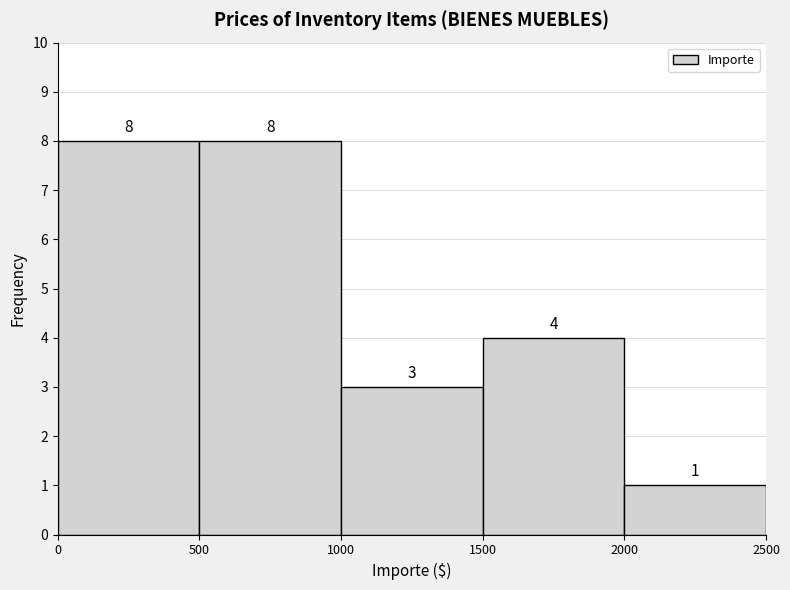

What is the height of the bar covering 2000 to 2500 on the x-axis?

1